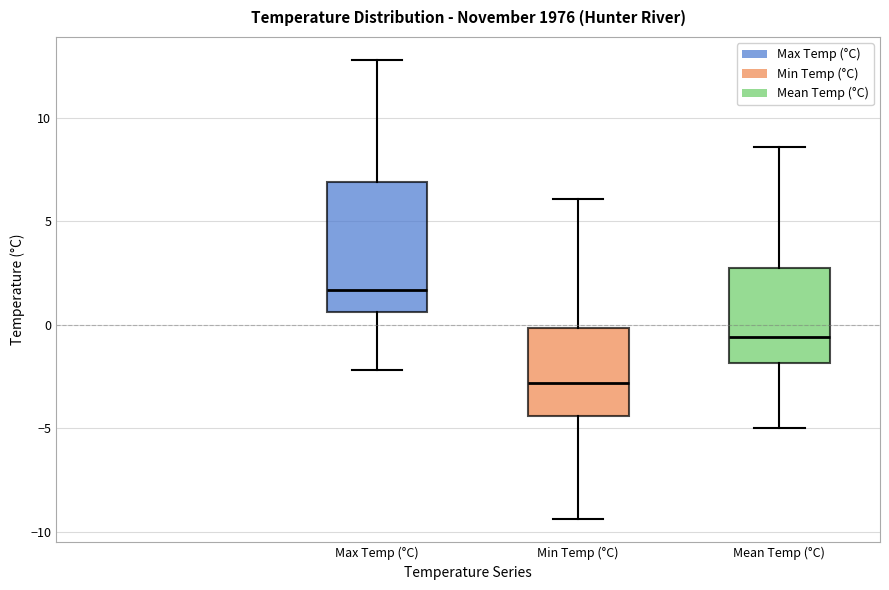

Which box's median line is the highest?

Max Temp (°C)